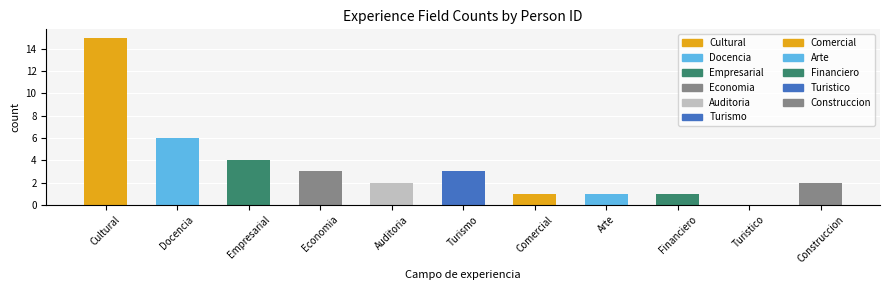

What is the maximum value shown in the chart?

15